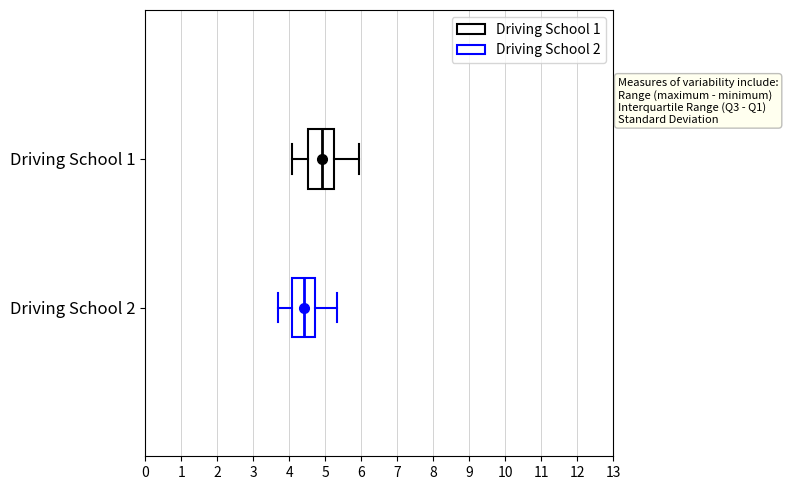

Reading bottom to top, read every box against the x-axis: the position of its median line, the range the box covers, and the ends of its whiskers. The values are not printed on the chart, so give them approximately, as read against the axis.

Driving School 2: median 4.4, box 4.1 to 4.7, whiskers 3.7 to 5.3
Driving School 1: median 4.9, box 4.5 to 5.3, whiskers 4.1 to 5.9